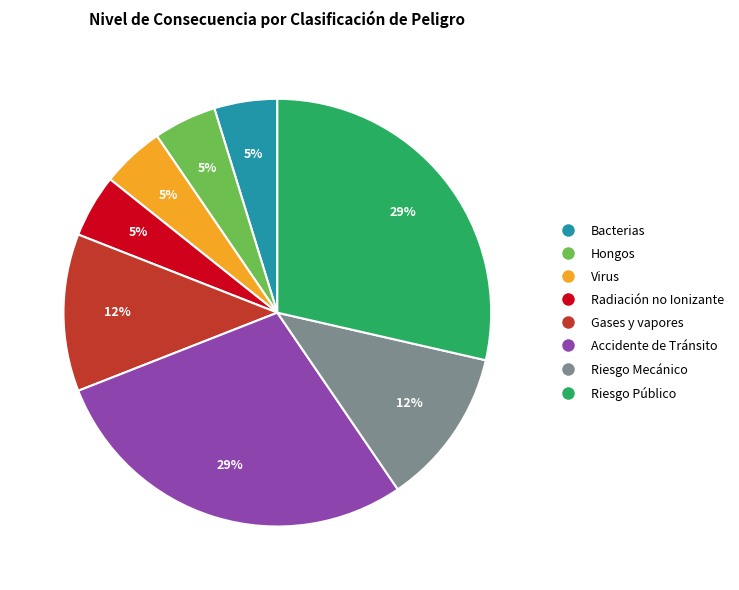

To the nearest percent, what is the average slice percentage?

12%